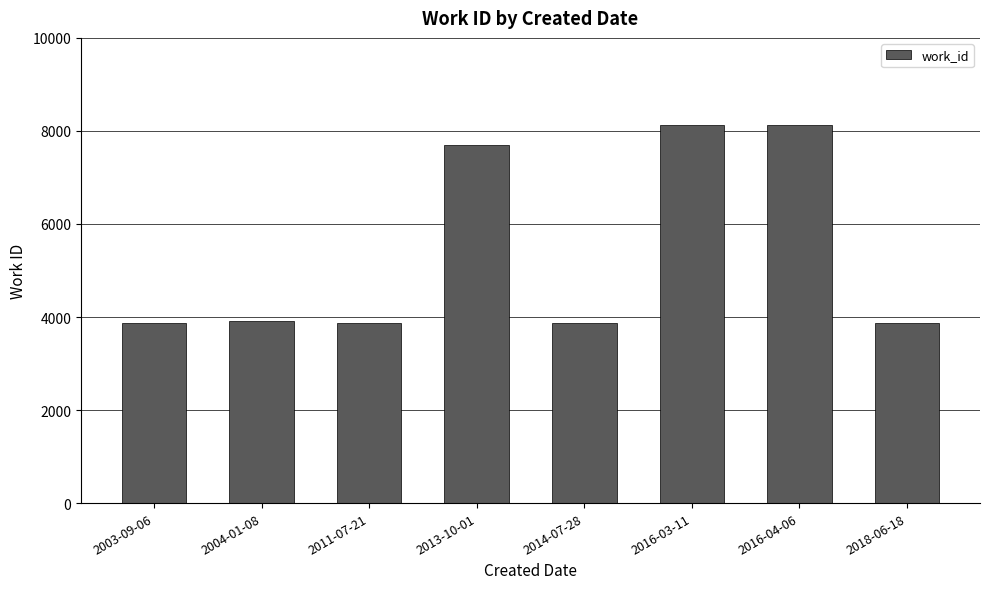

What is the value of the 6th bar from the left?

8131